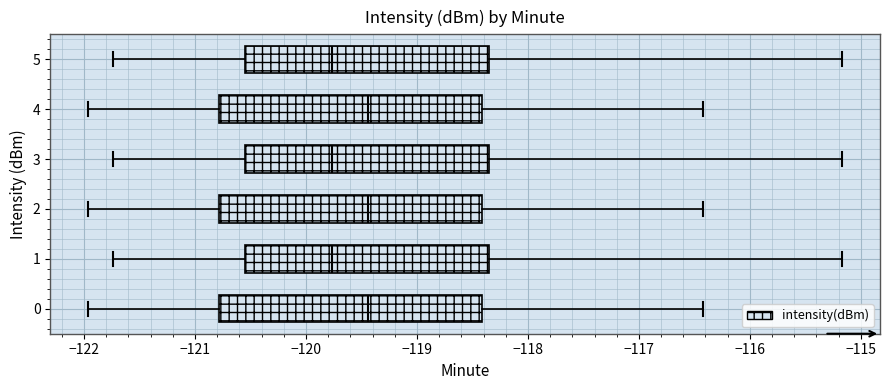

Where does the right whisker of the box at y = 4 end on the x-axis? The values are not printed on the chart, so give them approximately, as read against the axis.

-116.4